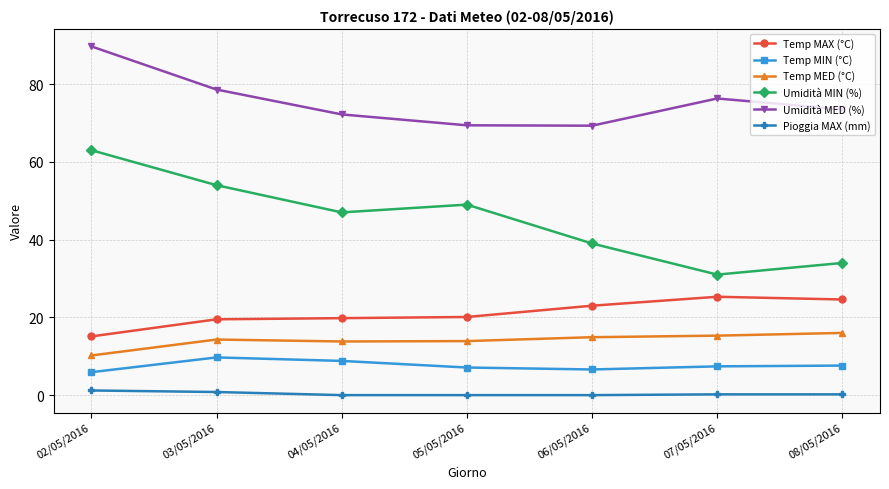

What position from the right is 06/05/2016?

3